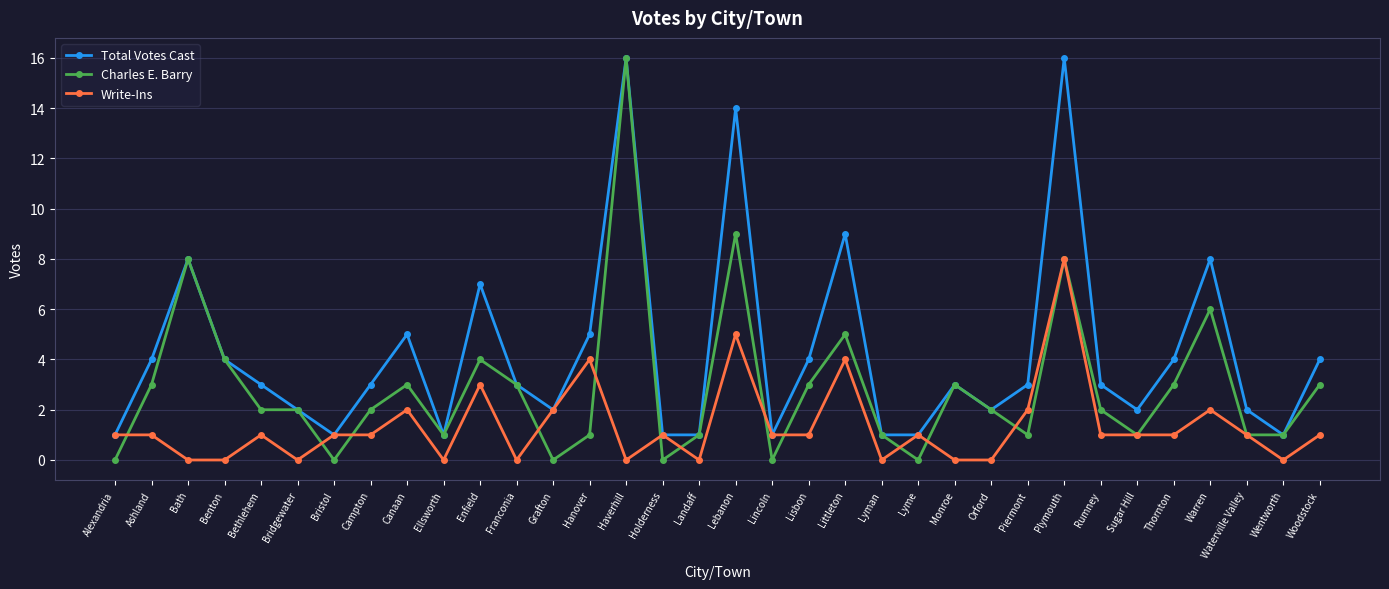

What is the label of the 10th point from the left?

Ellsworth